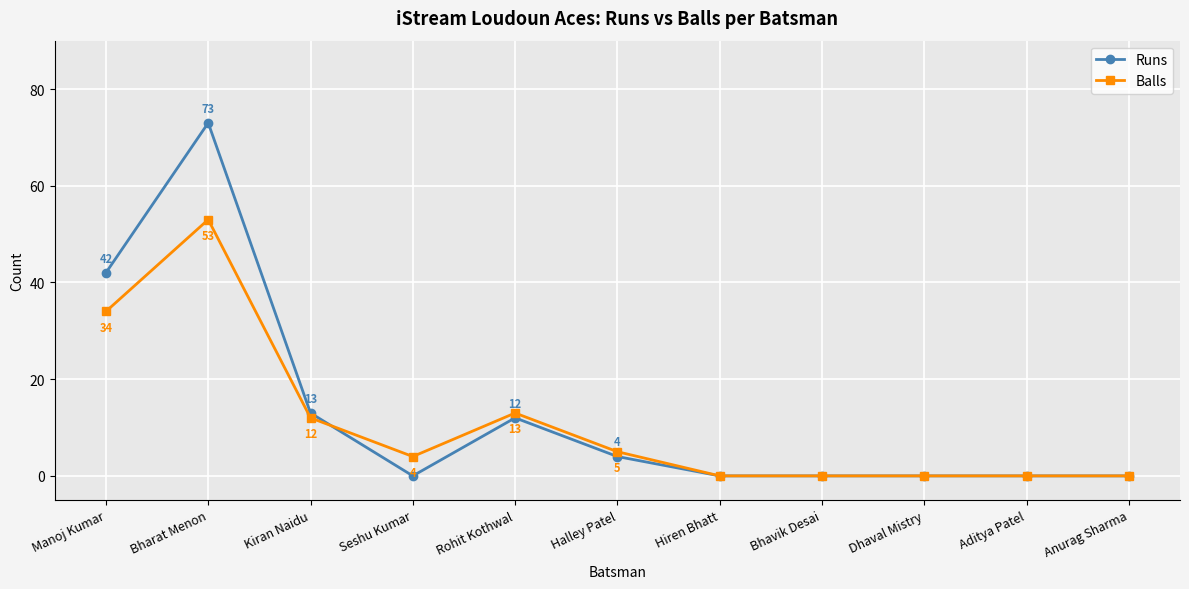

True or false: Balls has more than 0 interior local peaks.

True